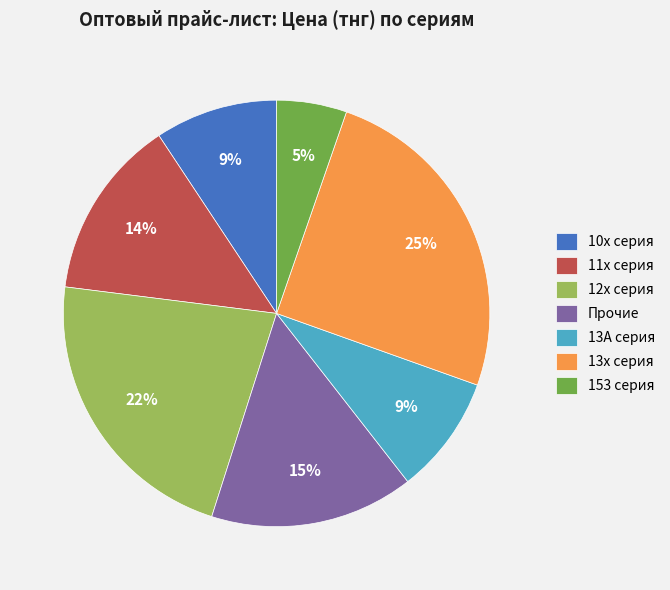

Approximately how many times larger is the value at Прочие compared to 10x серия?

1.7